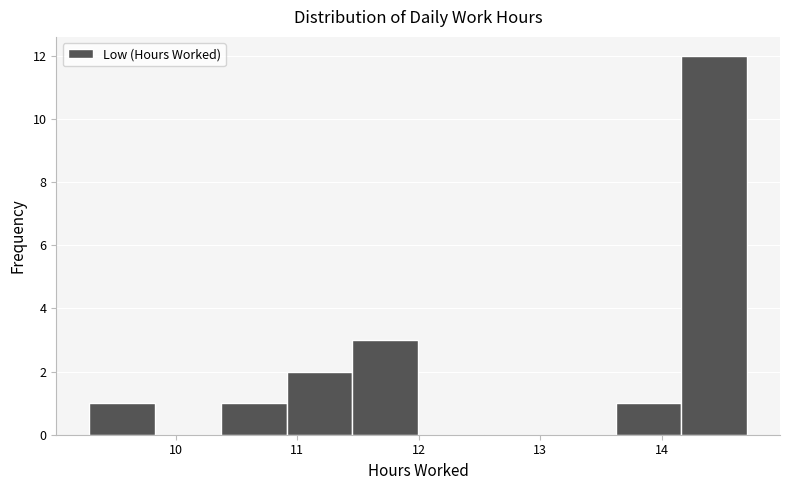

How tall is the bar that spans 13.6 to 14.2 on the x-axis? Neither the bar edges nor the heights are printed on the chart, so give them approximately, as read against the axes.

1